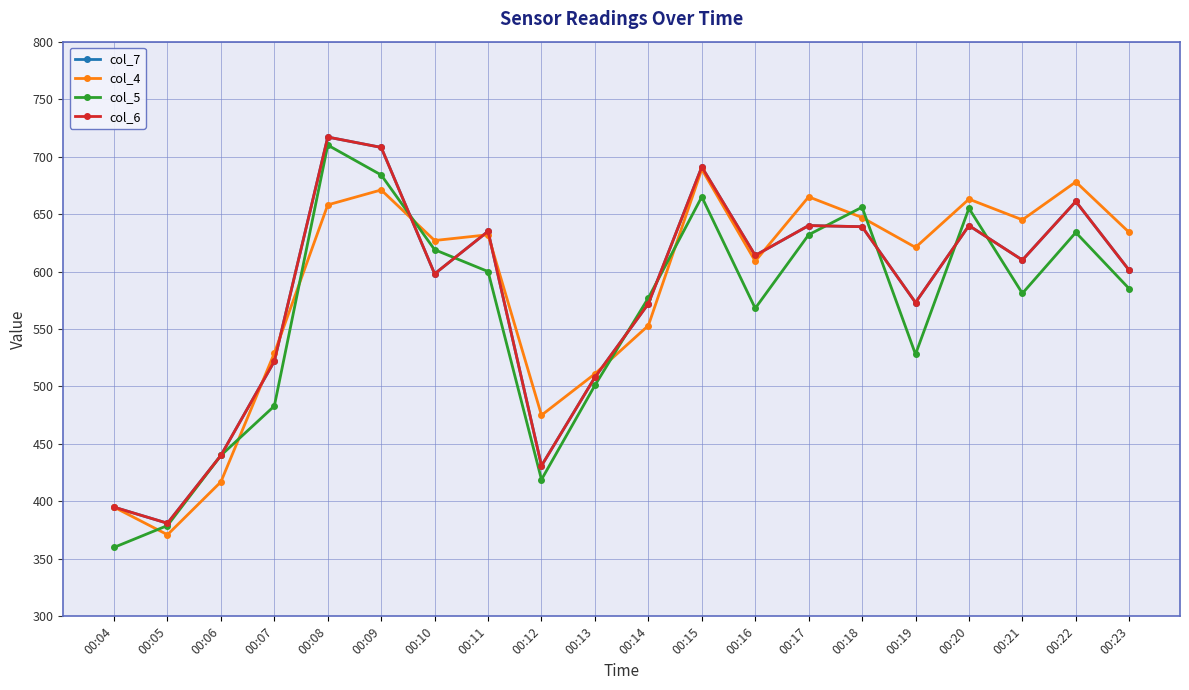

True or false: col_4 has a value of 689 at 00:15.

True